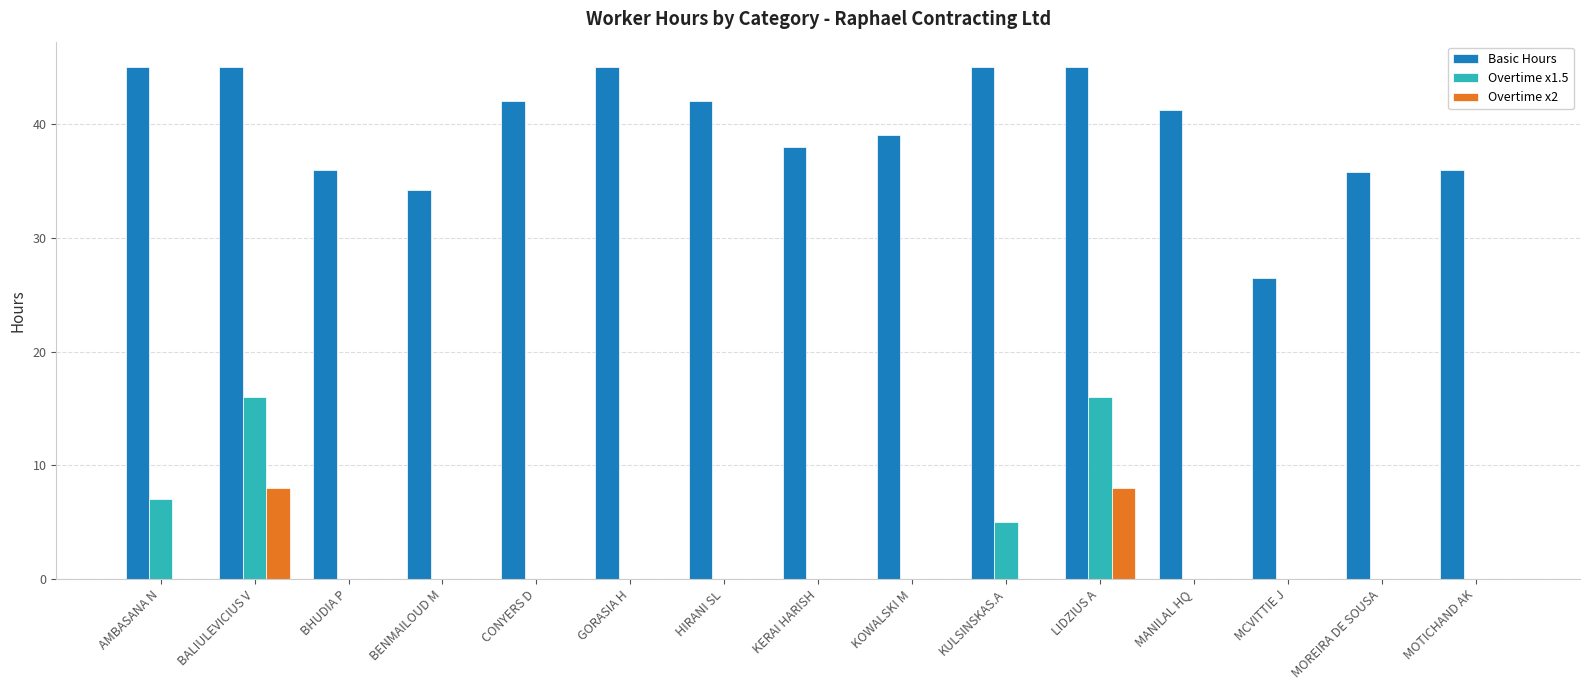

Which series has the largest total across all categories?

Basic Hours